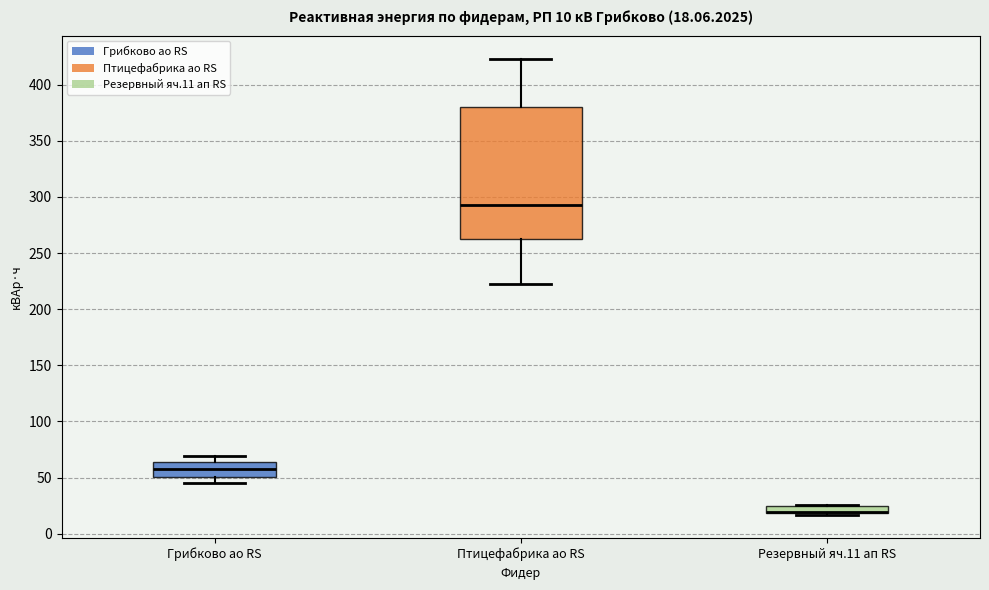

Comparing the boxes themselves (not the whiskers), which one is the tallest?

Птицефабрика ао RS